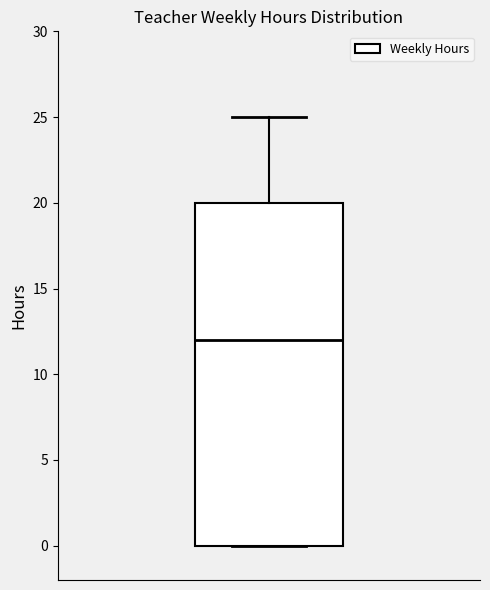

Where is the lower edge of the box on the y-axis? The values are not printed on the chart, so give them approximately, as read against the axis.

0